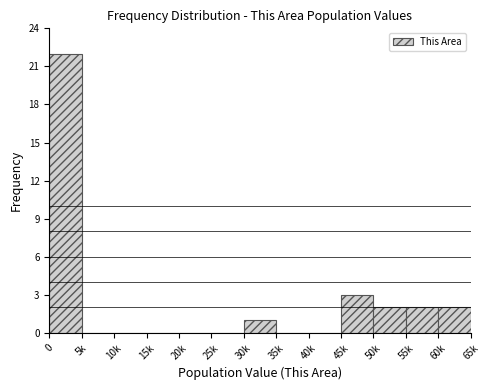

Reading left to right, what are all the values shown in this chart?

0=22	5k=0	10k=0	15k=0	20k=0	25k=0	30k=1	35k=0	40k=0	45k=3	50k=2	55k=2	60k=2